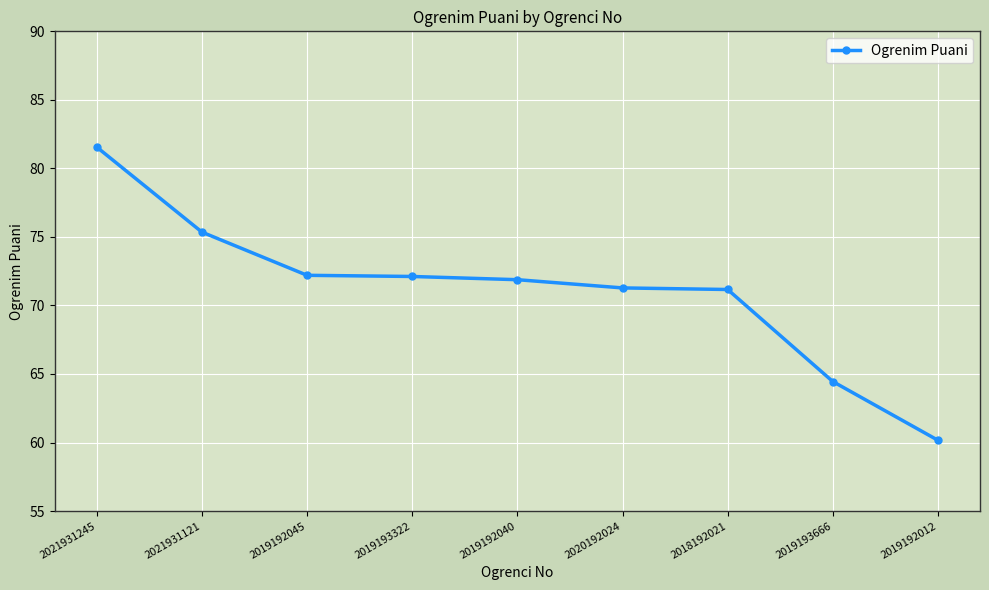

What is the difference between the values at 2021931245 and 2020192024?

10.3